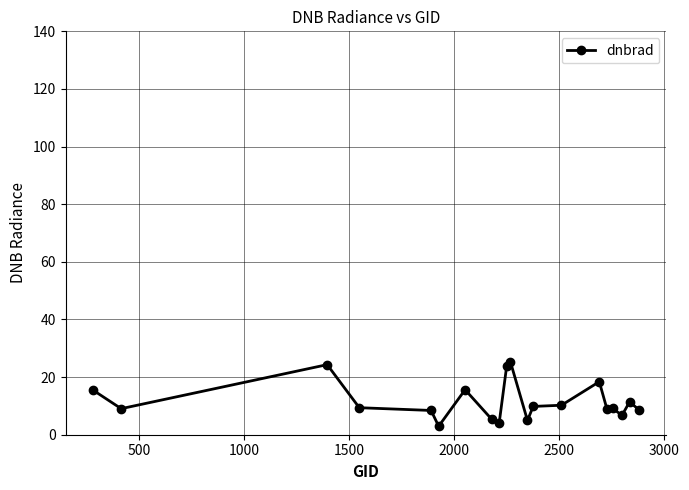

What is the smallest value displayed?

2.9